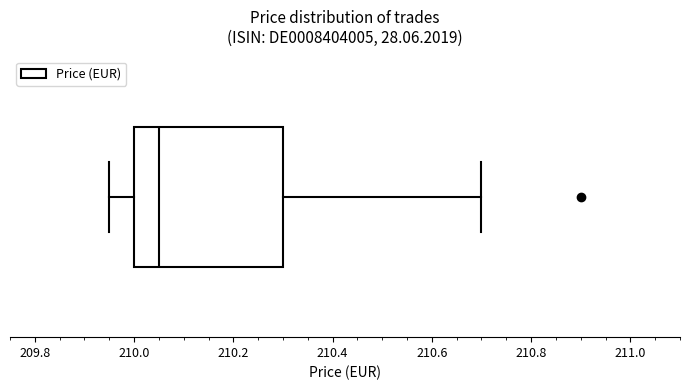

Where does the median line of the box sit on the x-axis? The values are not printed on the chart, so give them approximately, as read against the axis.

210.06